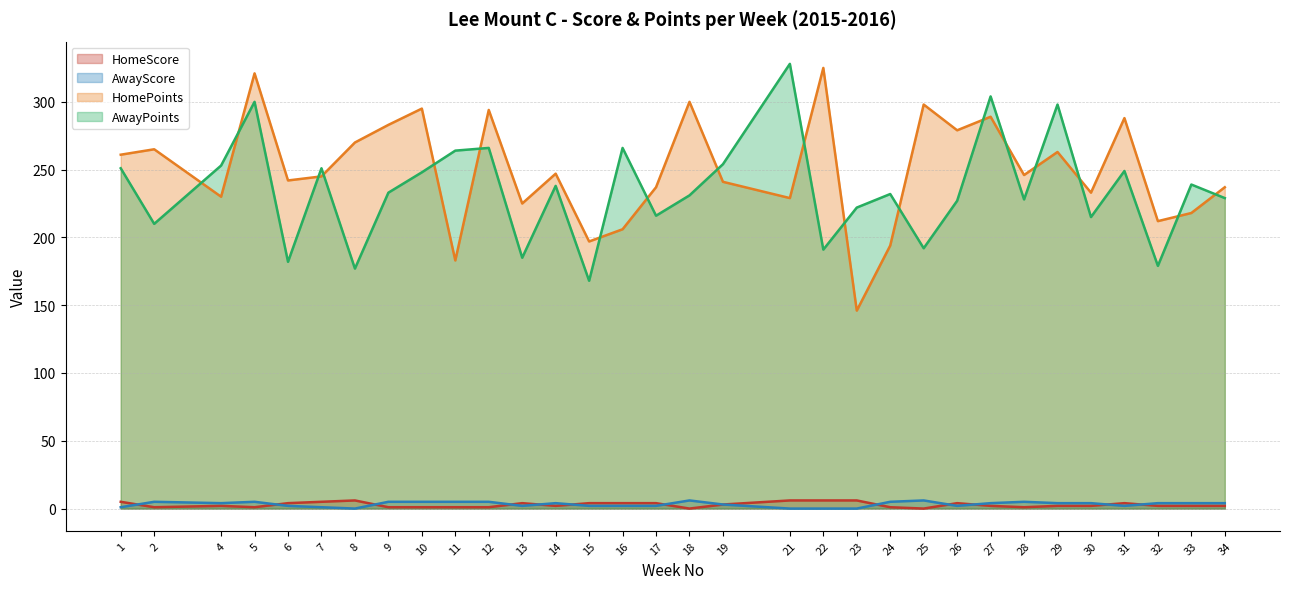

Reading left to right, extract all data points from this chart.

HomeScore: 1=5	2=1	4=2	5=1	6=4	7=5	8=6	9=1	10=1	11=1	12=1	13=4	14=2	15=4	16=4	17=4	18=0	19=3	21=6	22=6	23=6	24=1	25=0	26=4	27=2	28=1	29=2	30=2	31=4	32=2	33=2	34=2
AwayScore: 1=1	2=5	4=4	5=5	6=2	7=1	8=0	9=5	10=5	11=5	12=5	13=2	14=4	15=2	16=2	17=2	18=6	19=3	21=0	22=0	23=0	24=5	25=6	26=2	27=4	28=5	29=4	30=4	31=2	32=4	33=4	34=4
HomePoints: 1=261	2=265	4=230	5=321	6=242	7=245	8=270	9=283	10=295	11=183	12=294	13=225	14=247	15=197	16=206	17=237	18=300	19=241	21=229	22=325	23=146	24=194	25=298	26=279	27=289	28=246	29=263	30=233	31=288	32=212	33=218	34=237
AwayPoints: 1=251	2=210	4=253	5=300	6=182	7=251	8=177	9=233	10=248	11=264	12=266	13=185	14=238	15=168	16=266	17=216	18=231	19=254	21=328	22=191	23=222	24=232	25=192	26=227	27=304	28=228	29=298	30=215	31=249	32=179	33=239	34=229